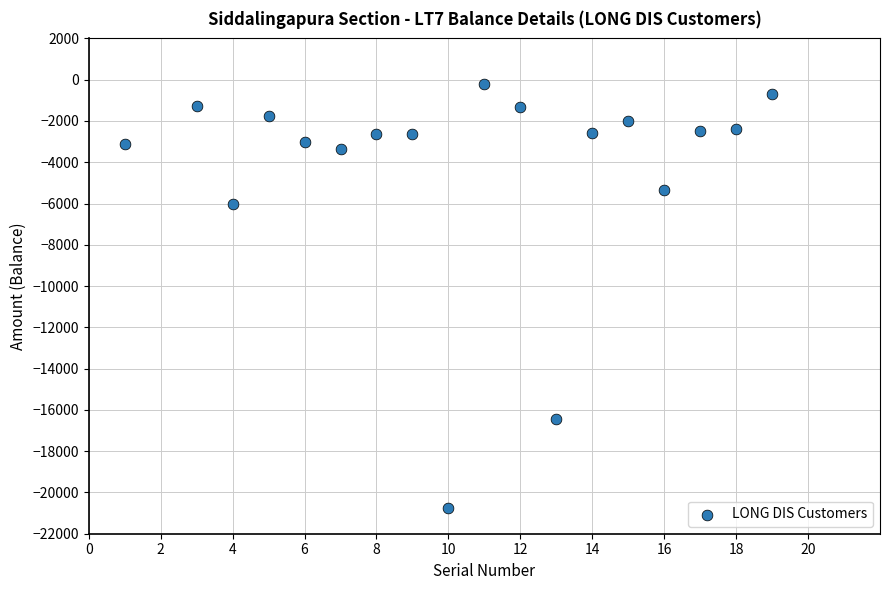

What Y value in the scatter plot is closest to -10478?

-6039